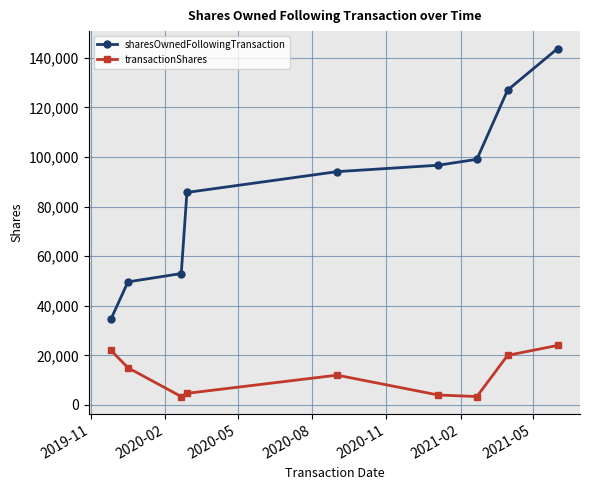

Which series has the widest spread of values?

sharesOwnedFollowingTransaction